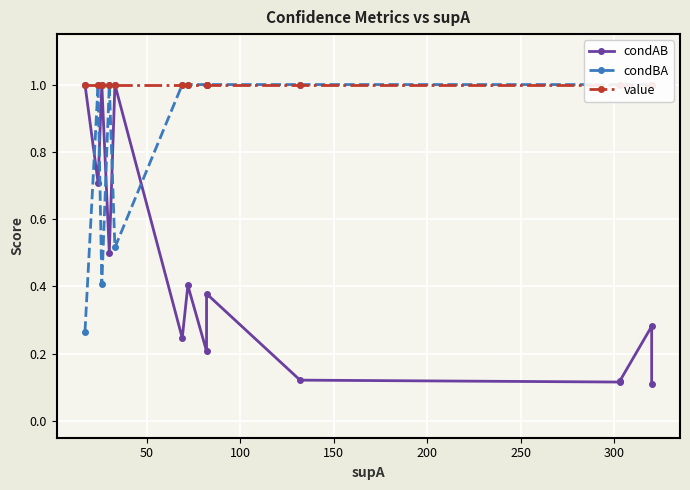

Is it true that condBA equals 0.5 at 50?

False